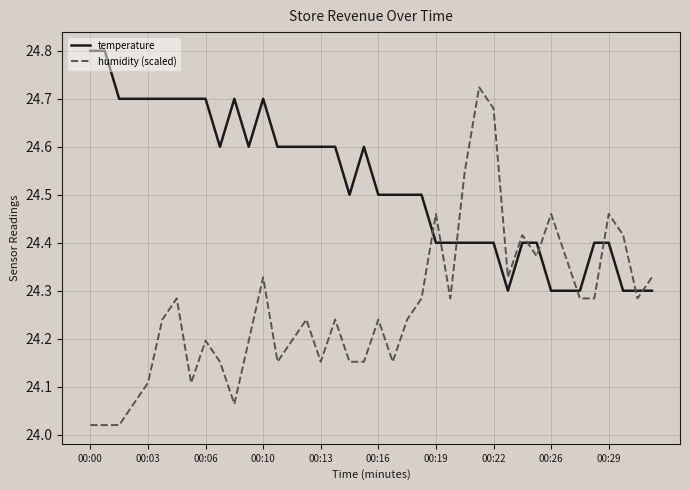

True or false: humidity (scaled) has more than 0 interior local peaks.

True